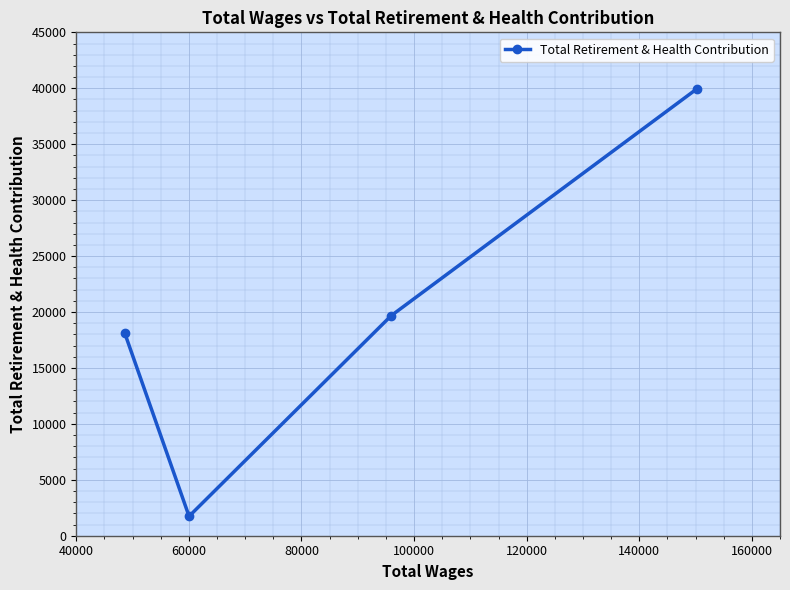

How many lines are shown in the chart?

1